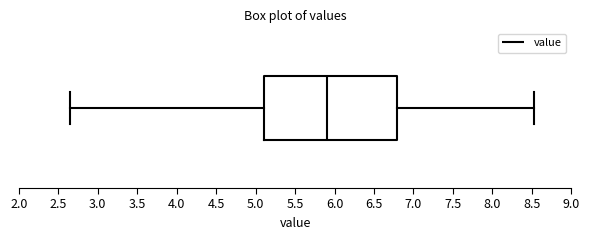

Transcribe this box plot: give where the median line is, the range the box spans, and where the two whiskers end, as read against the x-axis. The values are not printed on the chart, so give them approximately, as read against the axis.

median 5.90, box 5.10 to 6.80, whiskers 2.65 to 8.55